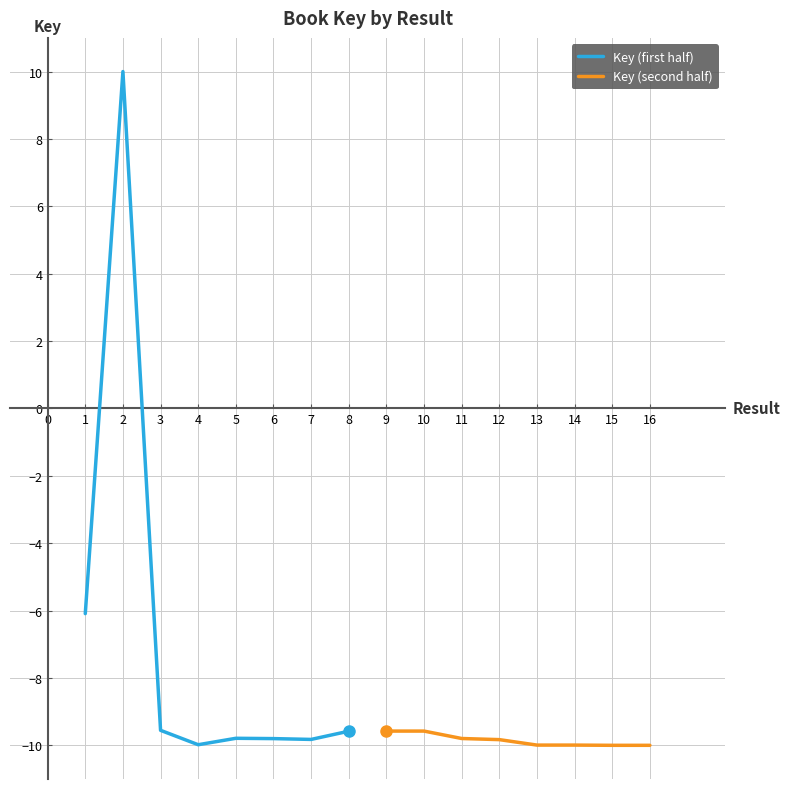

List the series in order of their overall mean, highest first.

Key (first half), Key (second half)